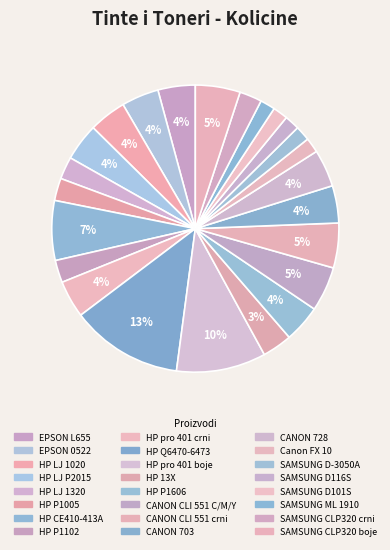

To the nearest percent, what portion does SAMSUNG D-3050A represent?

2%